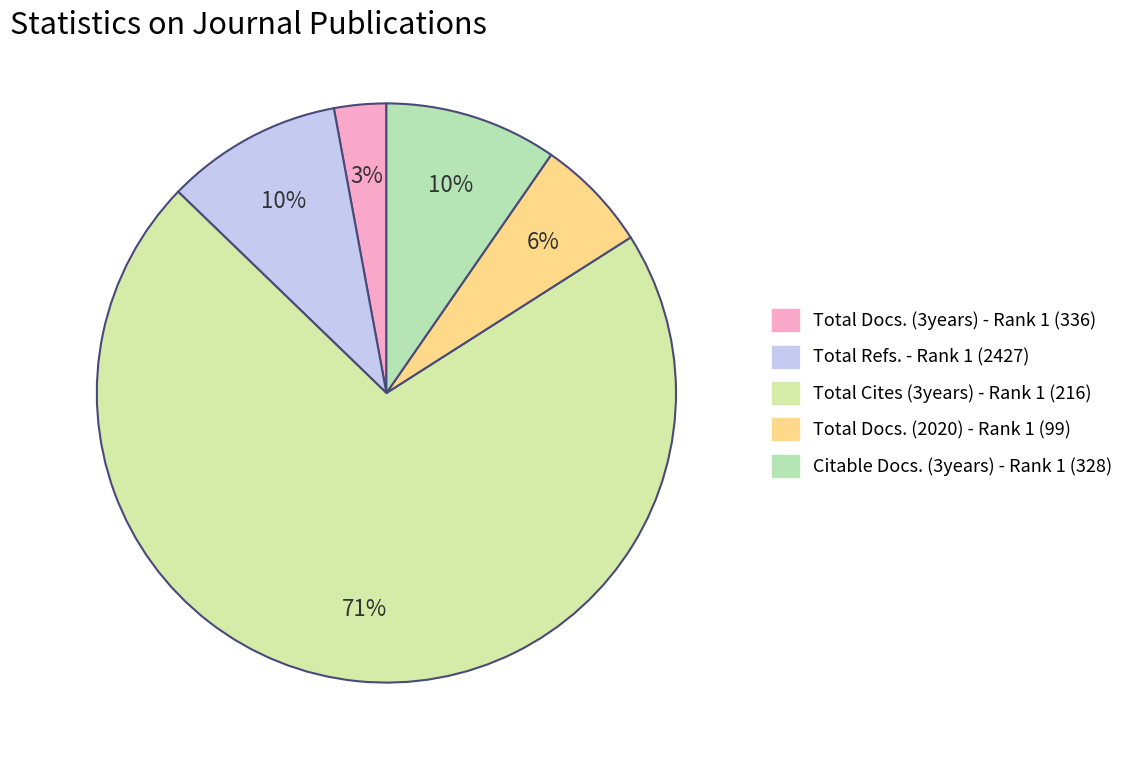

Which category has the biggest portion of the pie?

Total Cites (3years) - Rank 1 (216)